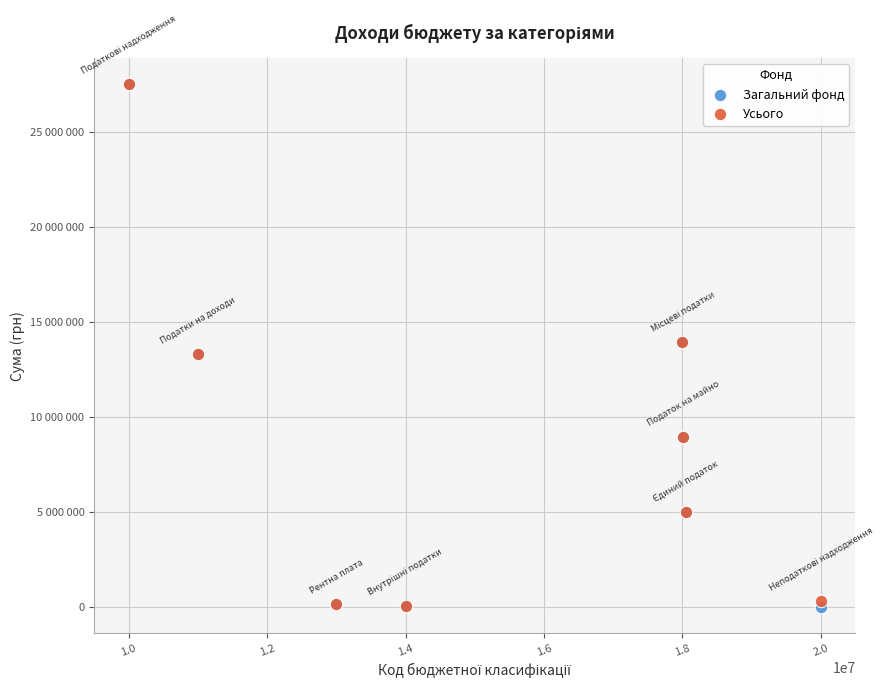

Which series has the widest spread of Y values?

Загальний фонд